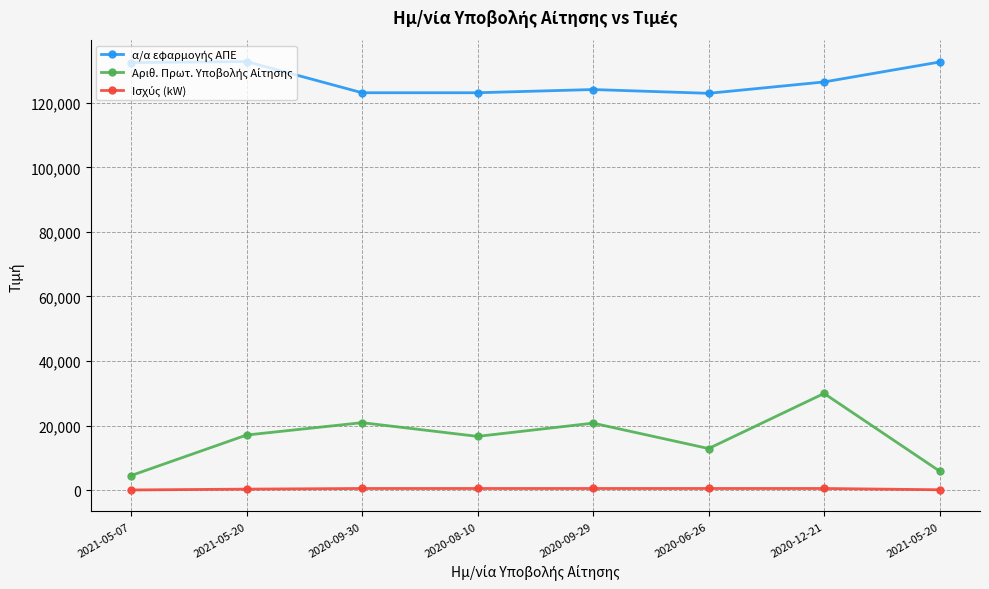

Count the number of categories in the chart.

8